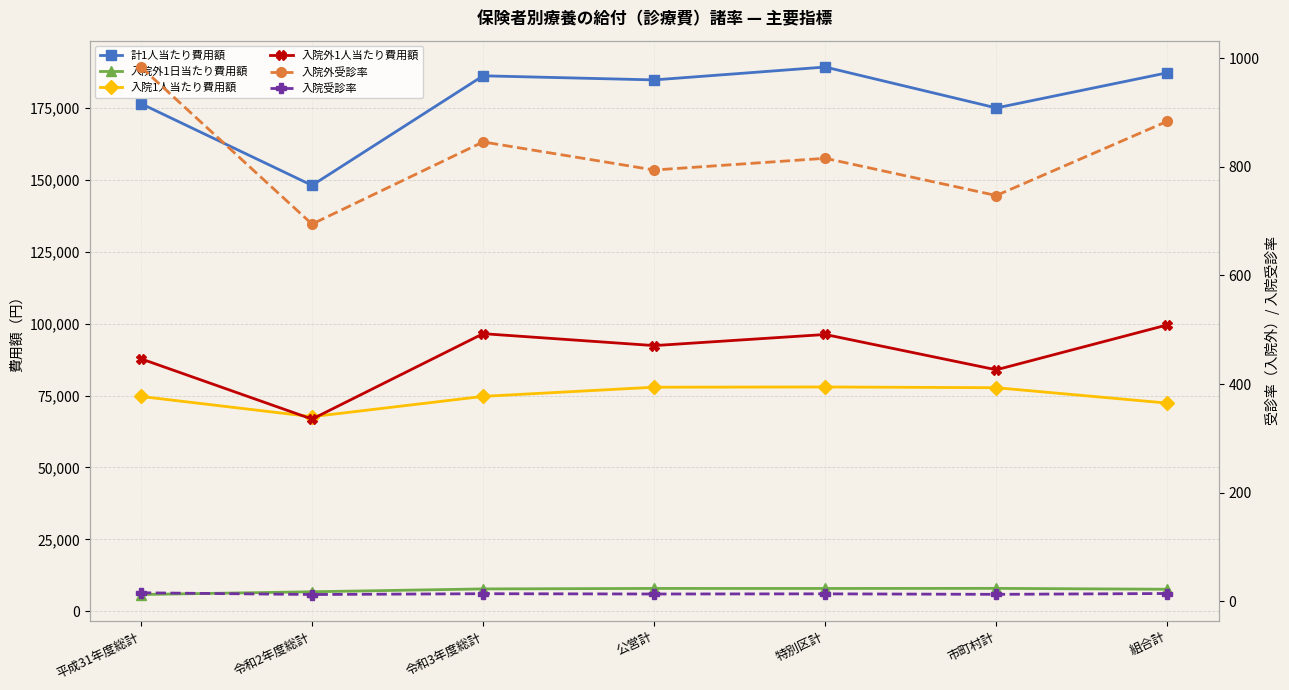

What is the sum of the 入院外1人当たり費用額 values at 組合計 and 平成31年度総計?

187292.0